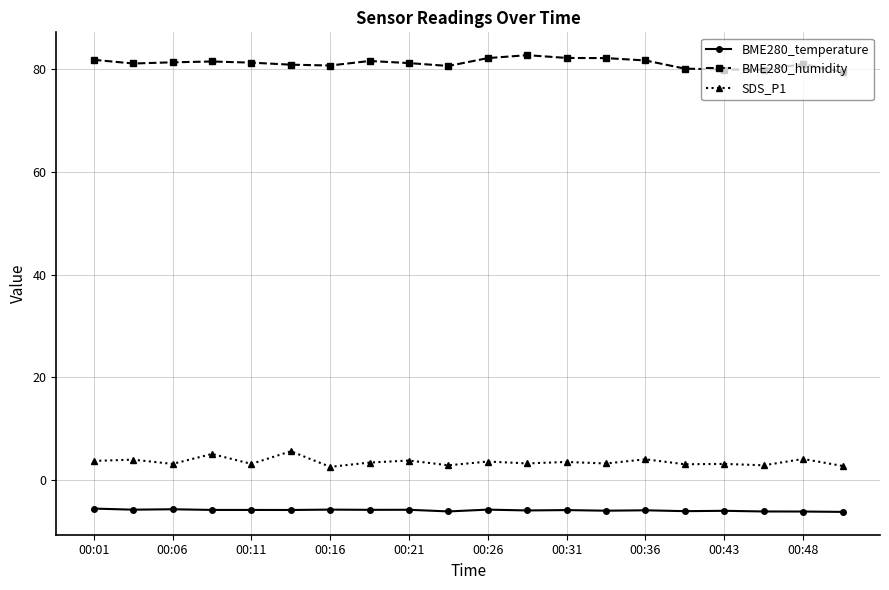

Which series has the largest total across all categories?

BME280_humidity